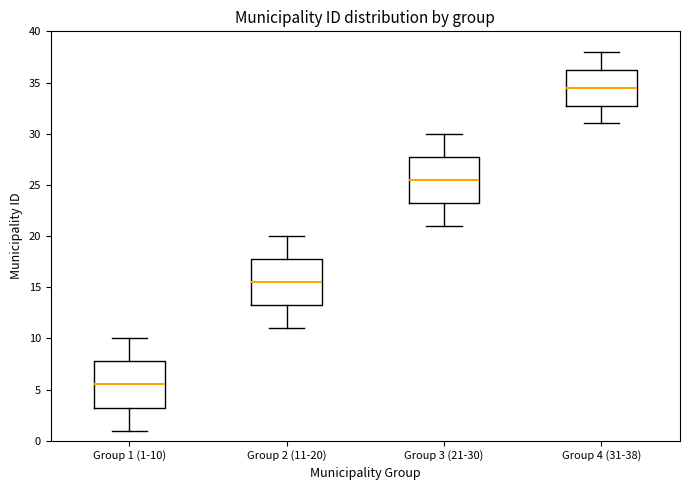

Which box has the lowest median line?

Group 1 (1-10)